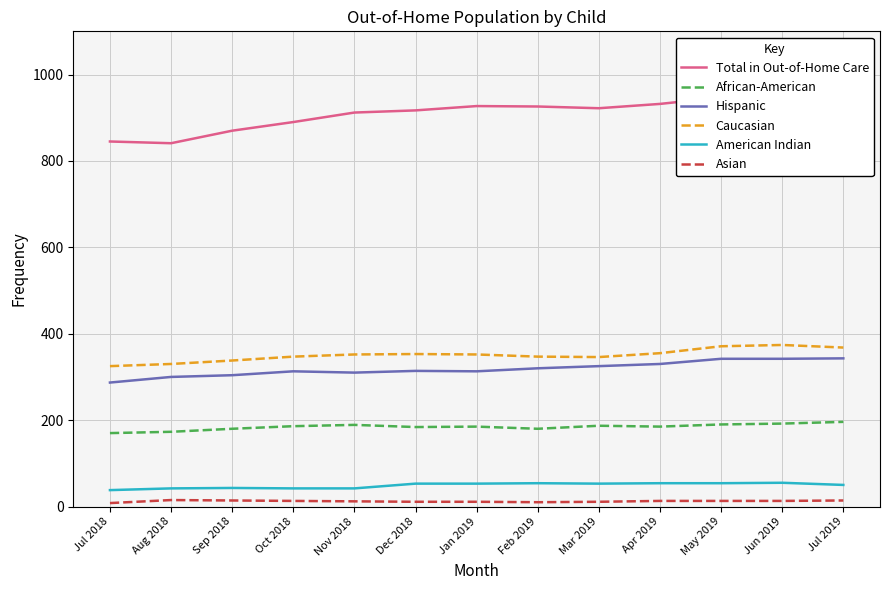

Reading left to right, what are all the values shown in this chart?

Total in Out-of-Home Care: Jul 2018=845	Aug 2018=841	Sep 2018=870	Oct 2018=890	Nov 2018=912	Dec 2018=917	Jan 2019=927	Feb 2019=926	Mar 2019=922	Apr 2019=932	May 2019=947	Jun 2019=981	Jul 2019=987
African-American: Jul 2018=170	Aug 2018=173	Sep 2018=180	Oct 2018=186	Nov 2018=189	Dec 2018=184	Jan 2019=185	Feb 2019=180	Mar 2019=187	Apr 2019=185	May 2019=190	Jun 2019=192	Jul 2019=196
Hispanic: Jul 2018=287	Aug 2018=300	Sep 2018=304	Oct 2018=313	Nov 2018=310	Dec 2018=314	Jan 2019=313	Feb 2019=320	Mar 2019=325	Apr 2019=330	May 2019=342	Jun 2019=342	Jul 2019=343
Caucasian: Jul 2018=325	Aug 2018=330	Sep 2018=338	Oct 2018=347	Nov 2018=352	Dec 2018=353	Jan 2019=352	Feb 2019=347	Mar 2019=346	Apr 2019=355	May 2019=371	Jun 2019=374	Jul 2019=368
American Indian: Jul 2018=38	Aug 2018=42	Sep 2018=43	Oct 2018=42	Nov 2018=42	Dec 2018=53	Jan 2019=53	Feb 2019=54	Mar 2019=53	Apr 2019=54	May 2019=54	Jun 2019=55	Jul 2019=50
Asian: Jul 2018=8	Aug 2018=15	Sep 2018=14	Oct 2018=13	Nov 2018=12	Dec 2018=11	Jan 2019=11	Feb 2019=10	Mar 2019=11	Apr 2019=13	May 2019=13	Jun 2019=13	Jul 2019=14